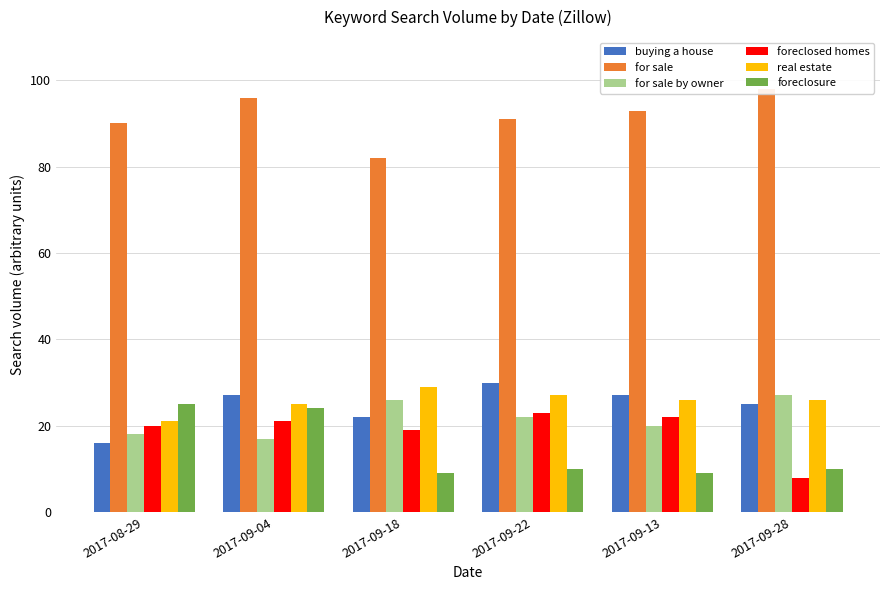

List the labels in order of foreclosure value, smallest first.

2017-09-18, 2017-09-13, 2017-09-22, 2017-09-28, 2017-09-04, 2017-08-29